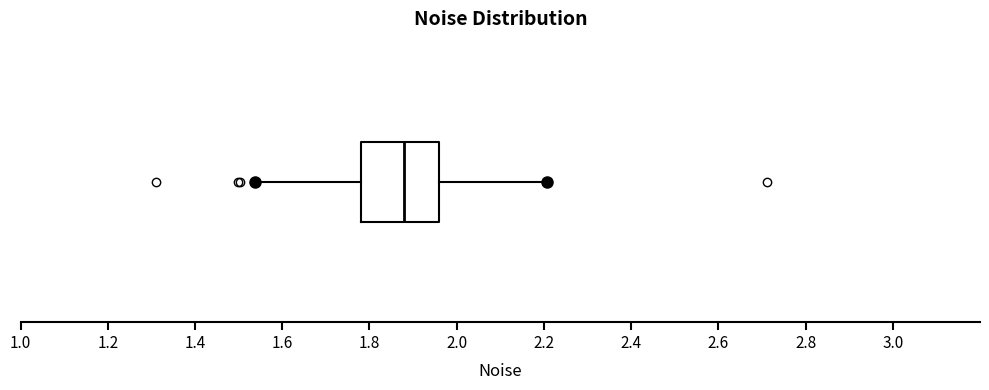

Transcribe this box plot: give where the median line is, the range the box spans, and where the two whiskers end, as read against the x-axis. The values are not printed on the chart, so give them approximately, as read against the axis.

median 1.88, box 1.78 to 1.96, whiskers 1.54 to 2.20